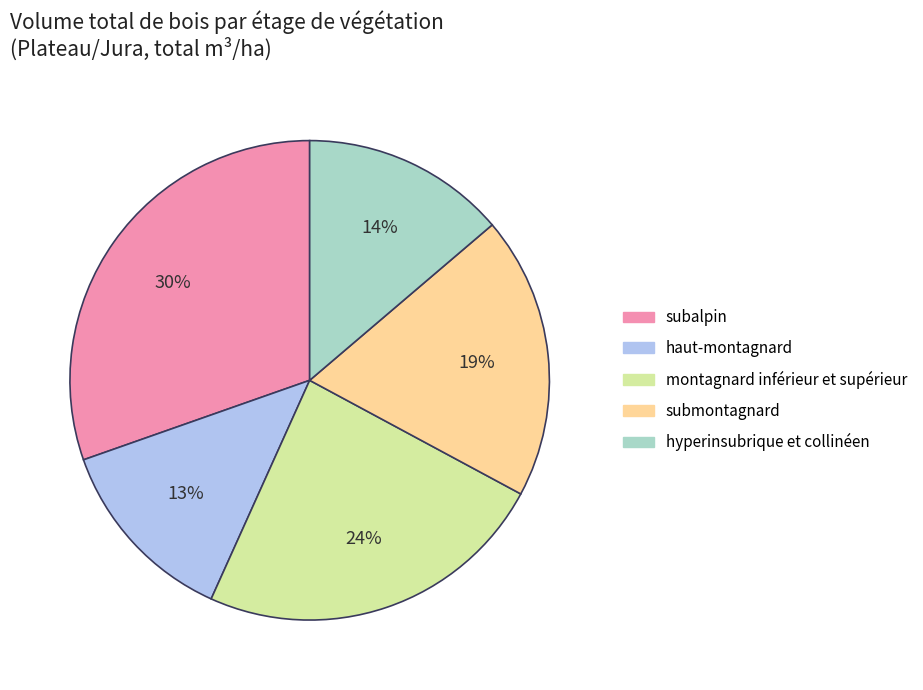

Is there any slice that represents more than half of the pie?

No